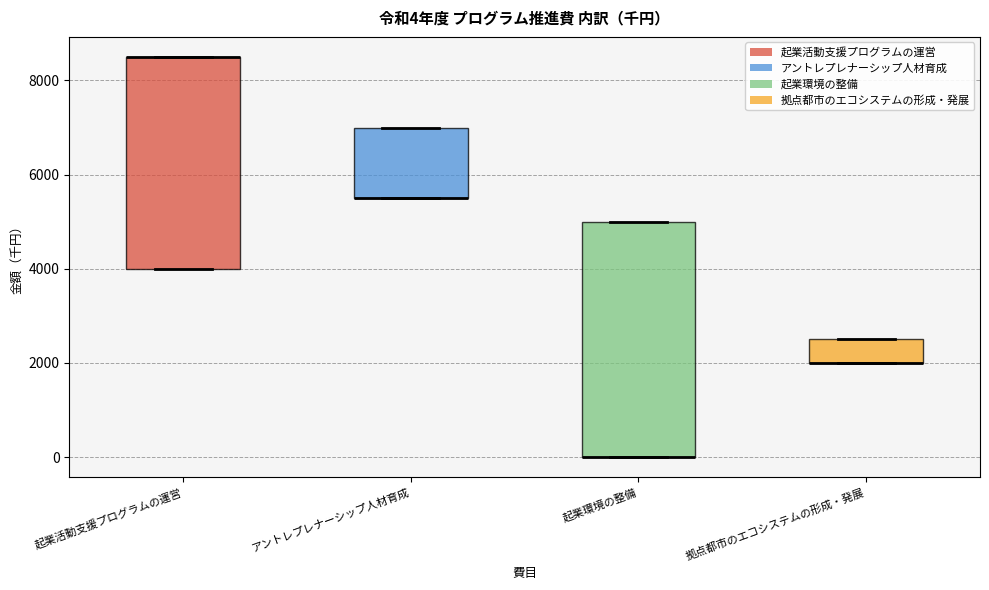

Which box is the tallest, from its lower edge to its upper edge?

起業環境の整備